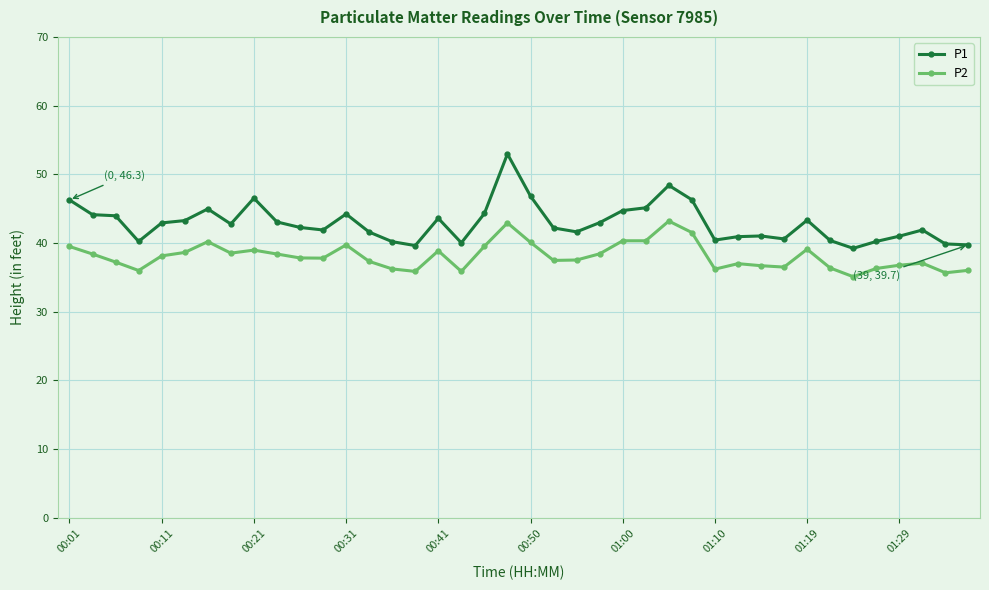

What is the maximum value shown in the chart?

53.0